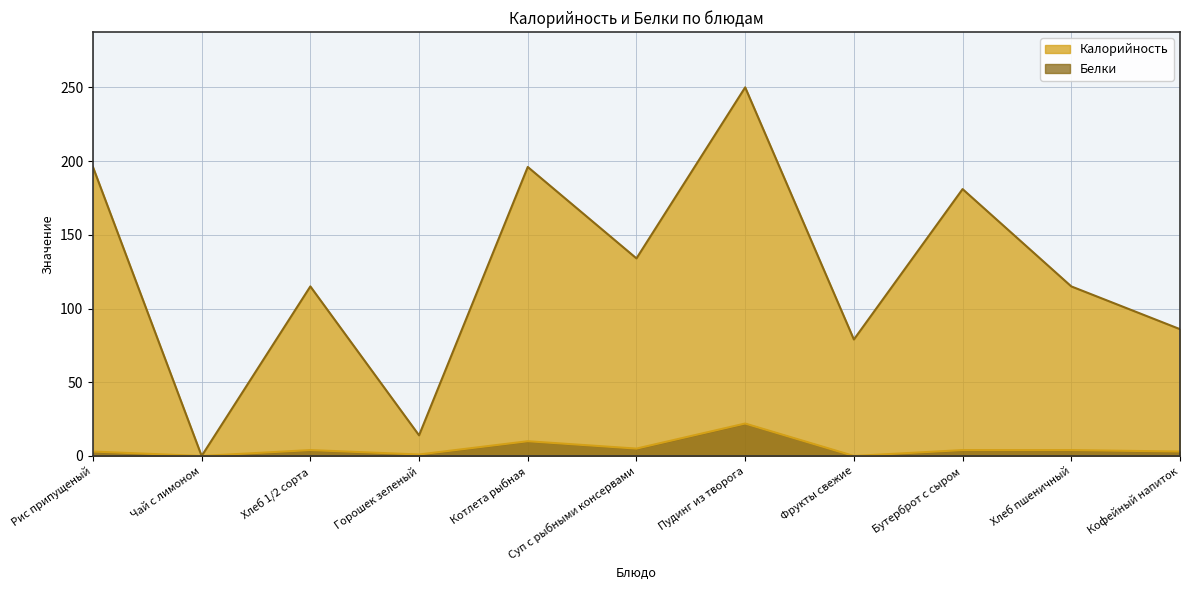

List the labels in order of Белки value, largest first.

Пудинг из творога, Котлета рыбная, Суп с рыбными консервами, Хлеб 1/2 сорта, Бутерброт с сыром, Хлеб пшеничный, Рис припущеный, Кофейный напиток, Горошек зеленый, Чай с лимоном, Фрукты свежие